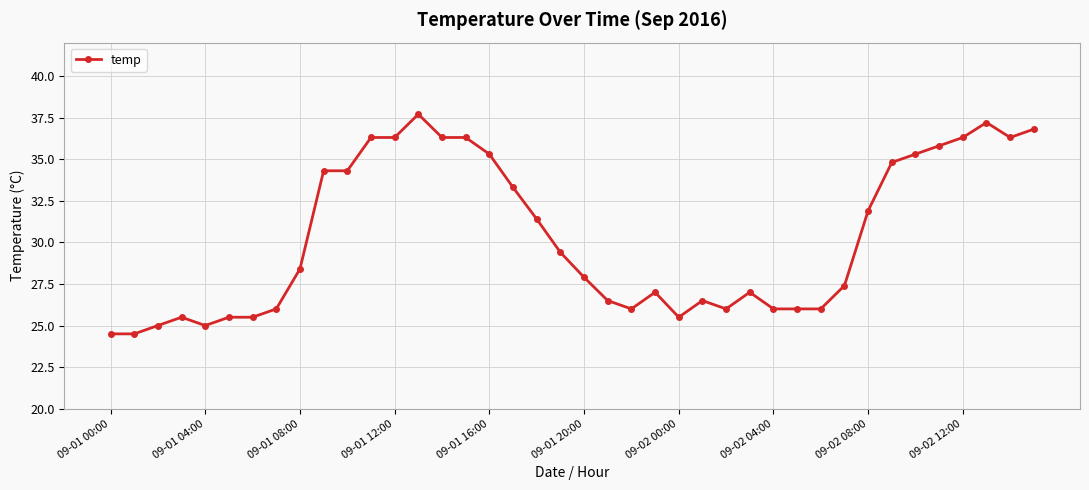

What is the difference between the maximum and second lowest values?

13.2